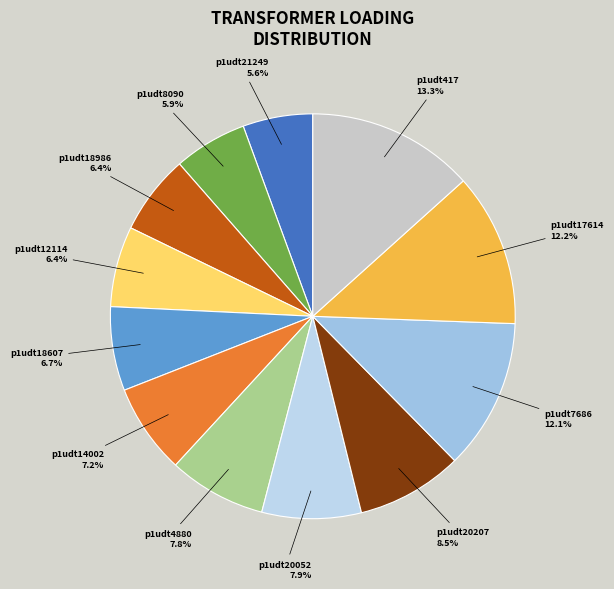

Is there any slice that represents more than half of the pie?

No